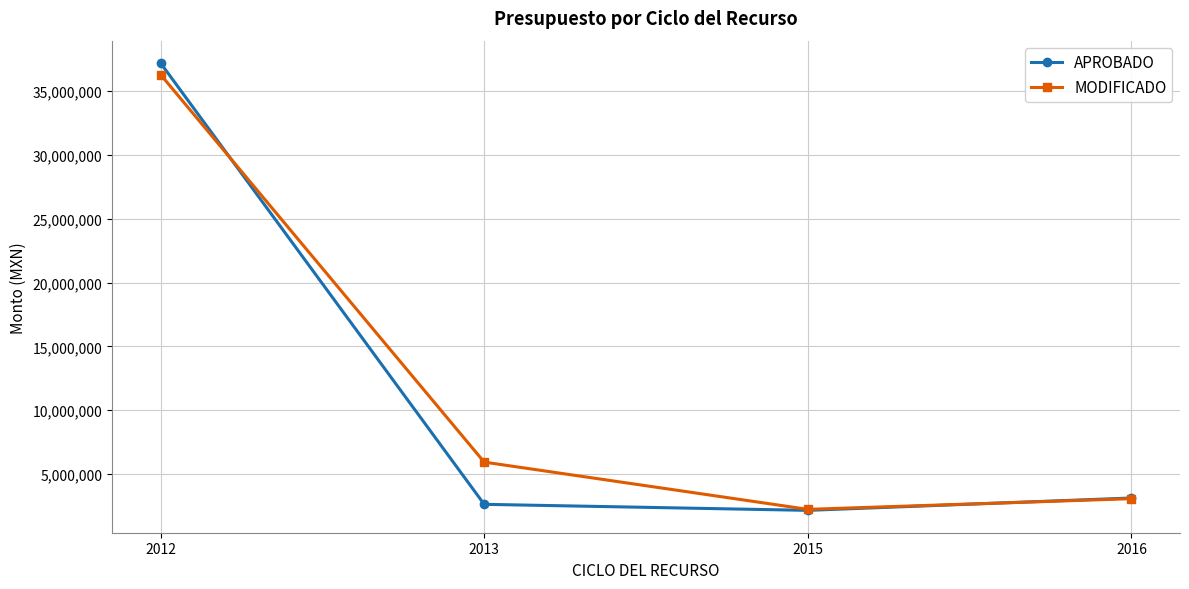

What is the approximate value of MODIFICADO at 2016?

3071227.7